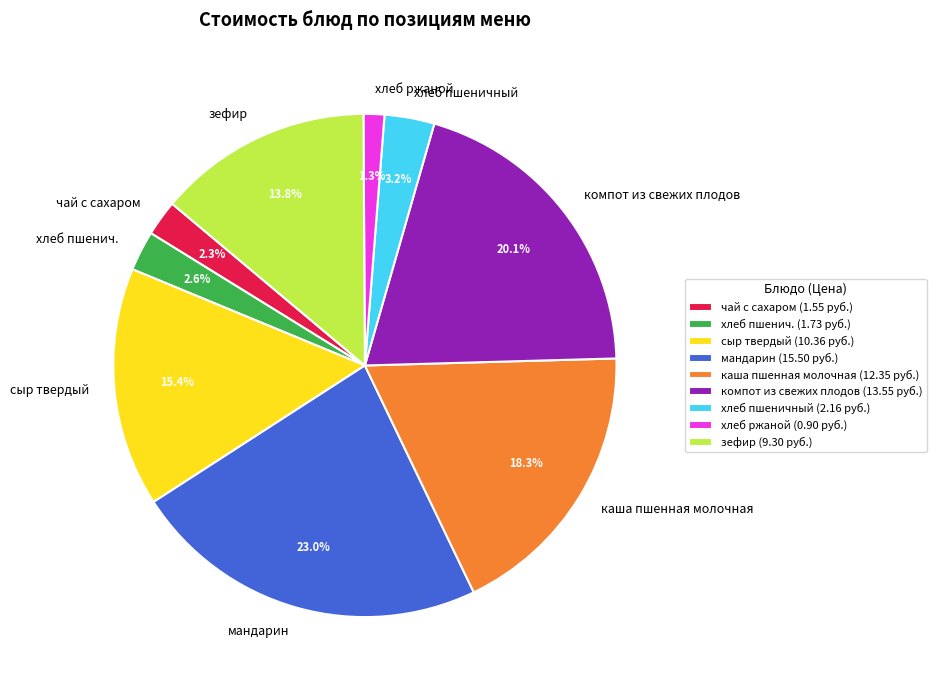

Which category has the smallest portion of the pie?

хлеб ржаной